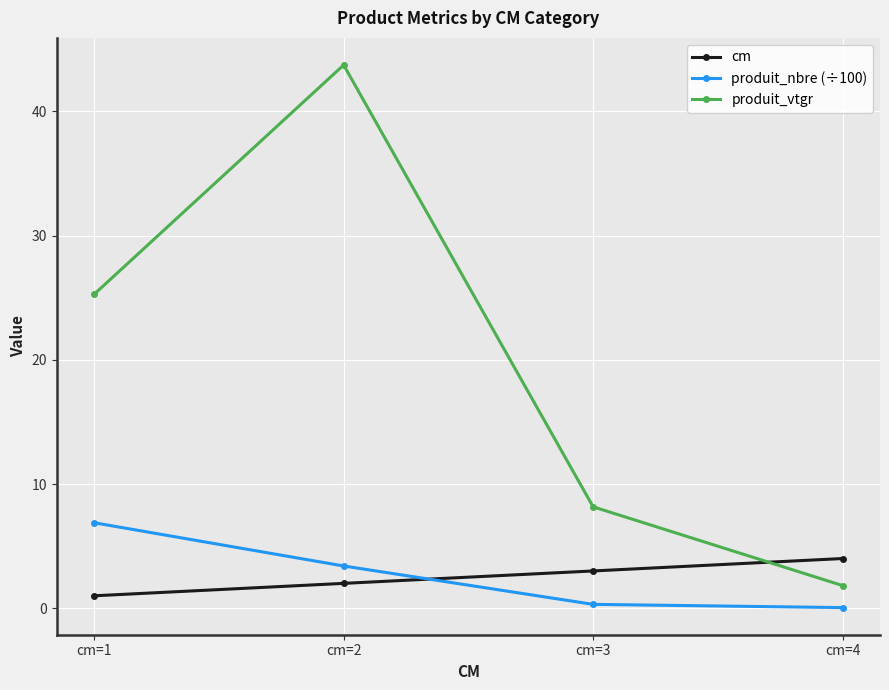

The value of produit_vtgr at cm=1 is 25.3. True or false?

True